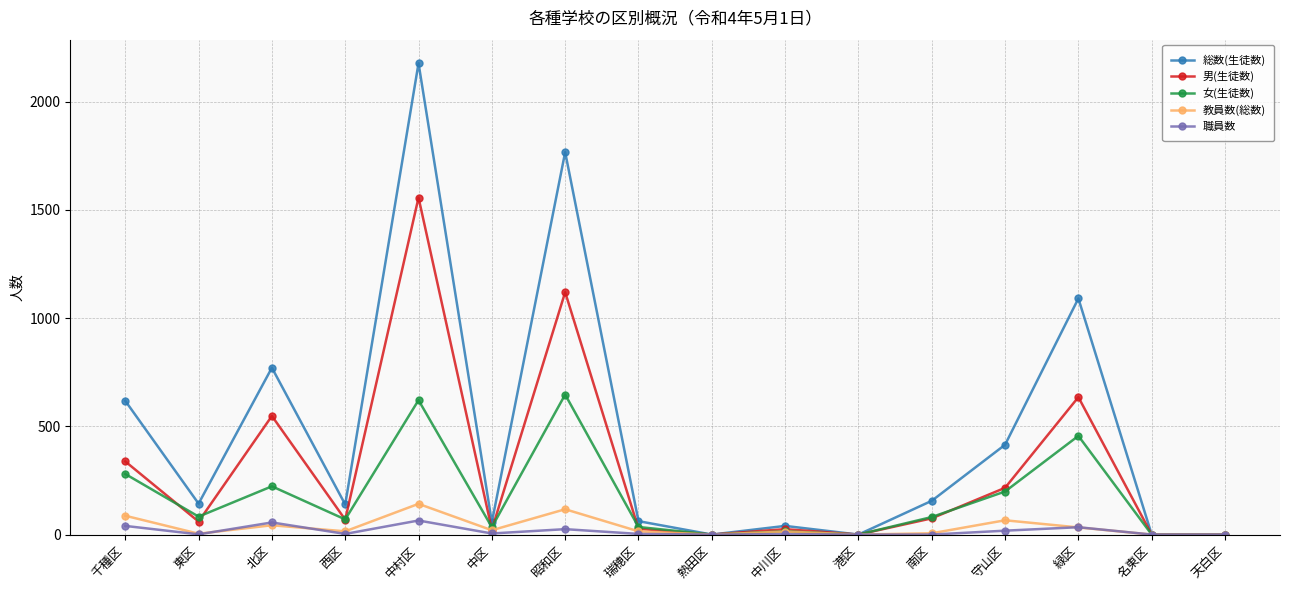

The 女(生徒数) series shows 324 at 守山区. True or false?

False